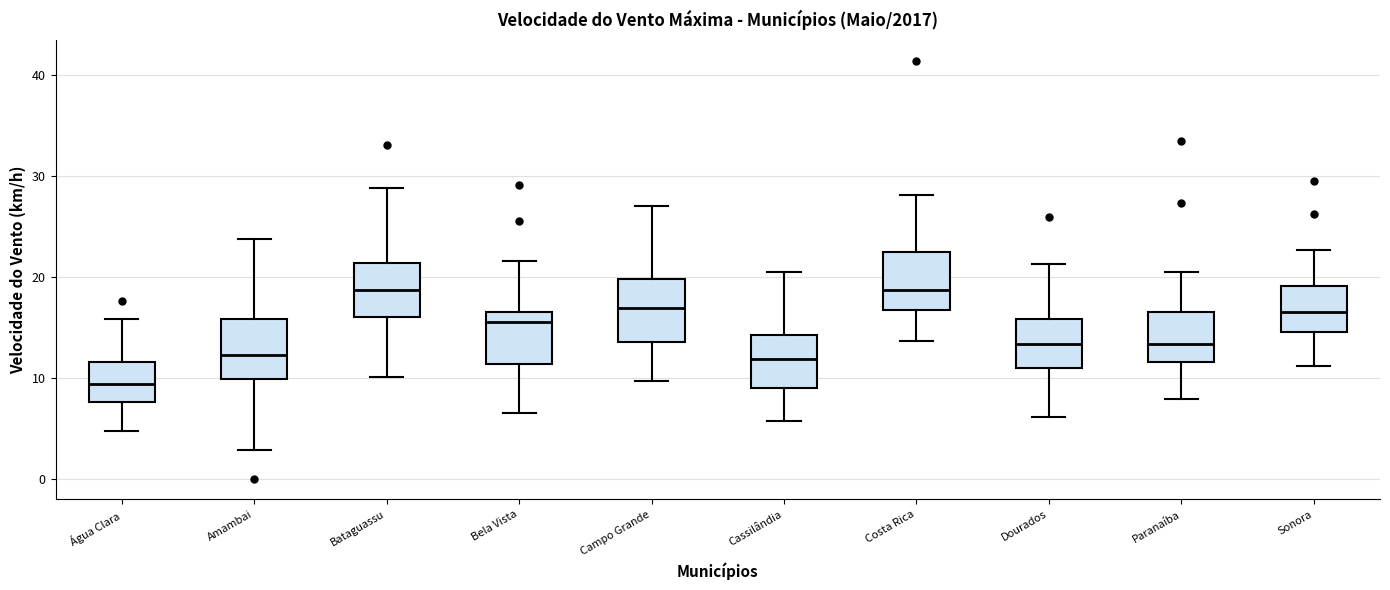

Where does the median line of the box for Cassilândia sit on the y-axis? The values are not printed on the chart, so give them approximately, as read against the axis.

12